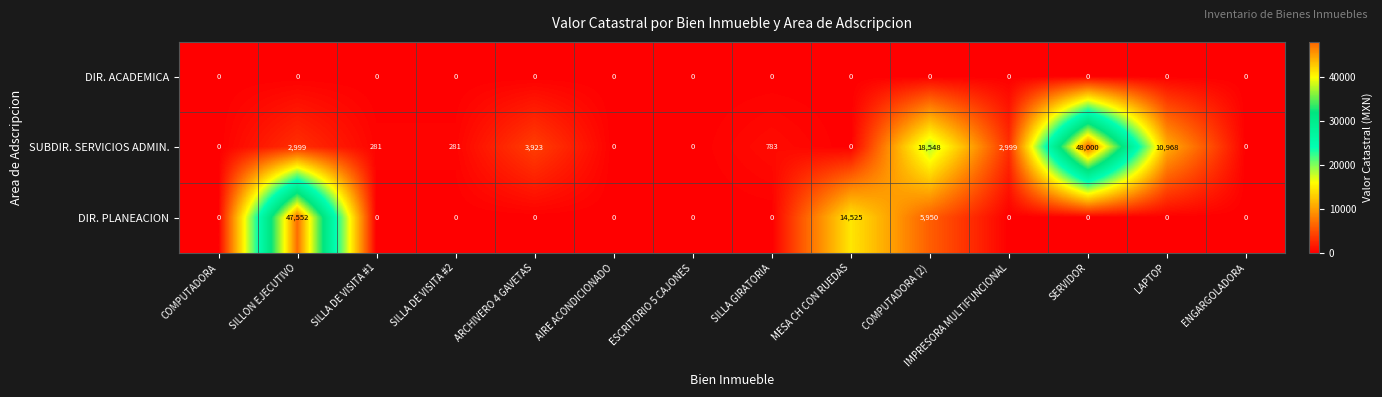

Rank the series by their maximum value, from highest to lowest.

SUBDIR. SERVICIOS ADMIN., DIR. PLANEACION, DIR. ACADEMICA